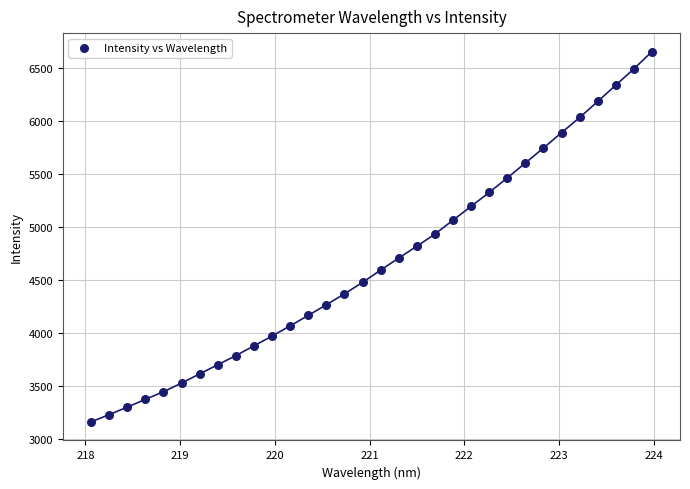

What is the range of X values (max minus min)?

5.9